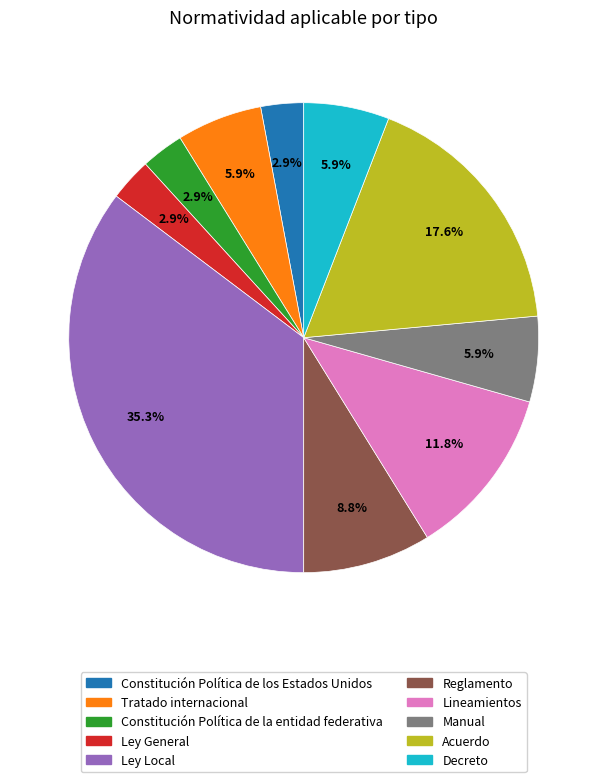

Does any single category account for the majority?

No